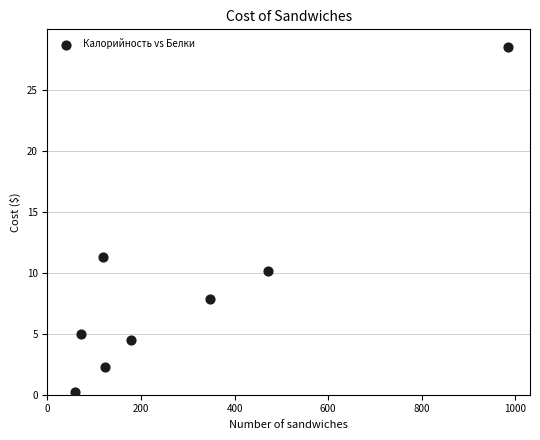

What Y value in the scatter plot is closest to 14?

11.3